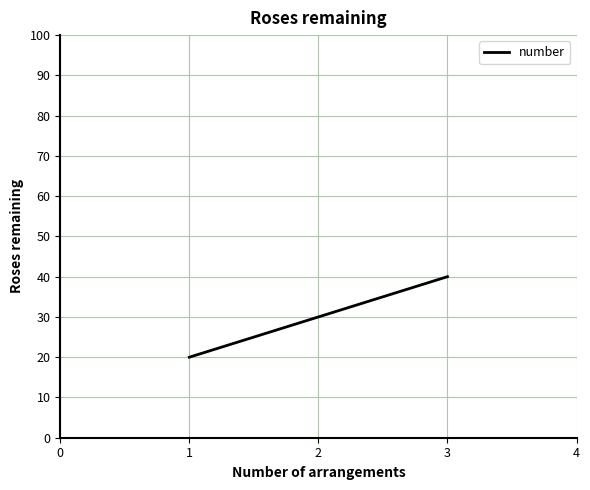

What is the greatest value displayed?

40